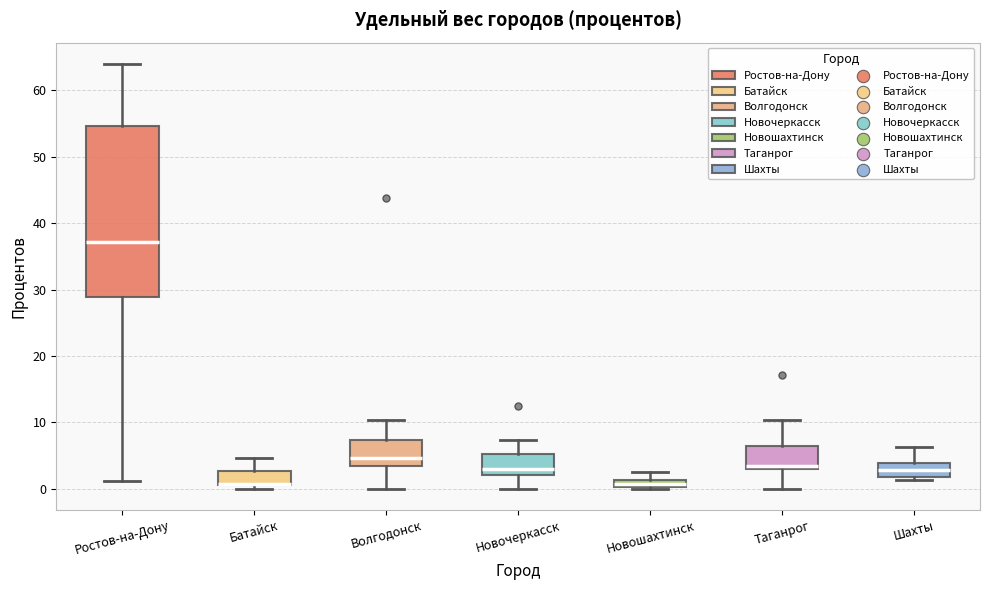

Where does the upper whisker of the box for Волгодонск end on the y-axis? The values are not printed on the chart, so give them approximately, as read against the axis.

10